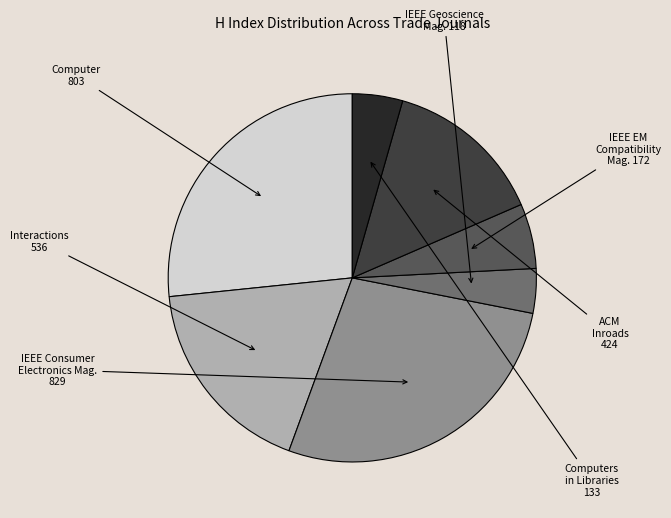

Is there a majority slice in this chart?

No